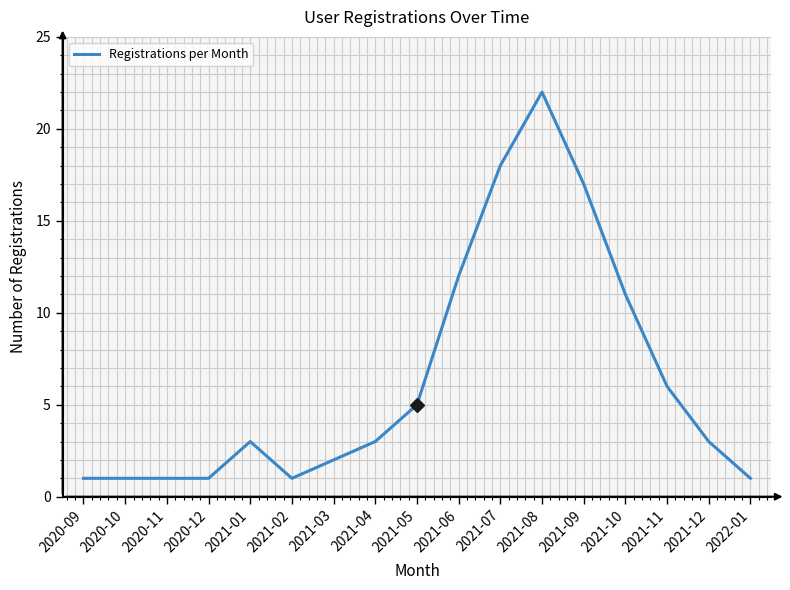

What position from the right is 2021-02?

12